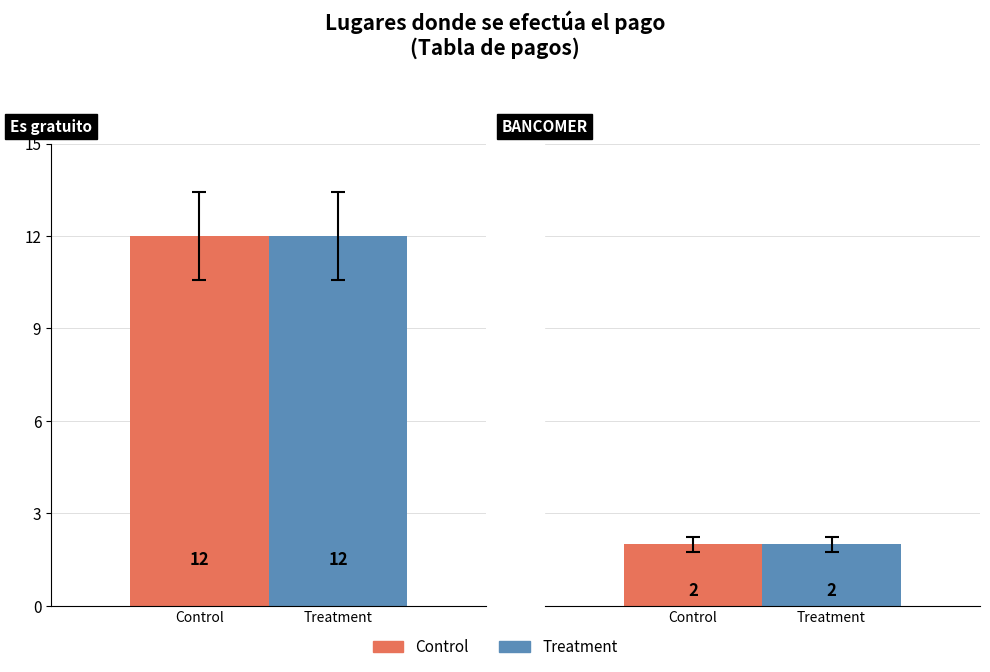

How many groups of bars are there?

2